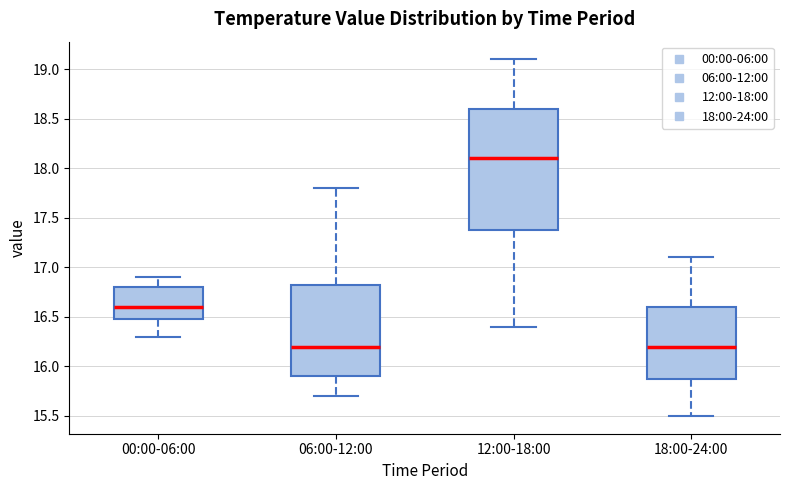

Reading left to right, read every box against the y-axis: the position of its median line, the range the box covers, and the ends of its whiskers. The values are not printed on the chart, so give them approximately, as read against the axis.

00:00-06:00: median 16.60, box 16.50 to 16.80, whiskers 16.30 to 16.90
06:00-12:00: median 16.20, box 15.90 to 16.85, whiskers 15.70 to 17.80
12:00-18:00: median 18.10, box 17.40 to 18.60, whiskers 16.40 to 19.10
18:00-24:00: median 16.20, box 15.90 to 16.60, whiskers 15.50 to 17.10